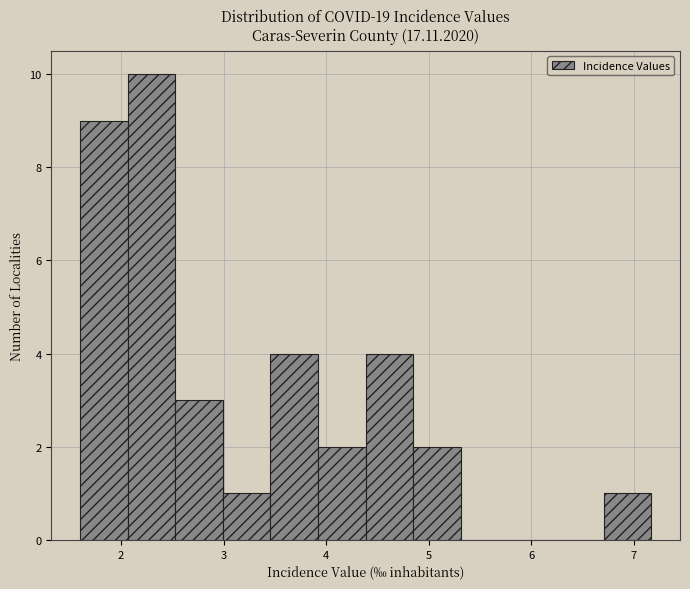

Reading left to right, list every bar in this chart as the range it spans on the x-axis followed by its height. Neither the bar edges nor the heights are printed on the chart, so give them approximately, as read against the axes.

1.6 to 2.1: 9
2.1 to 2.5: 10
2.5 to 3.0: 3
3.0 to 3.5: 1
3.5 to 3.9: 4
3.9 to 4.4: 2
4.4 to 4.8: 4
4.8 to 5.3: 2
5.3 to 5.8: 0
5.8 to 6.2: 0
6.2 to 6.7: 0
6.7 to 7.2: 1